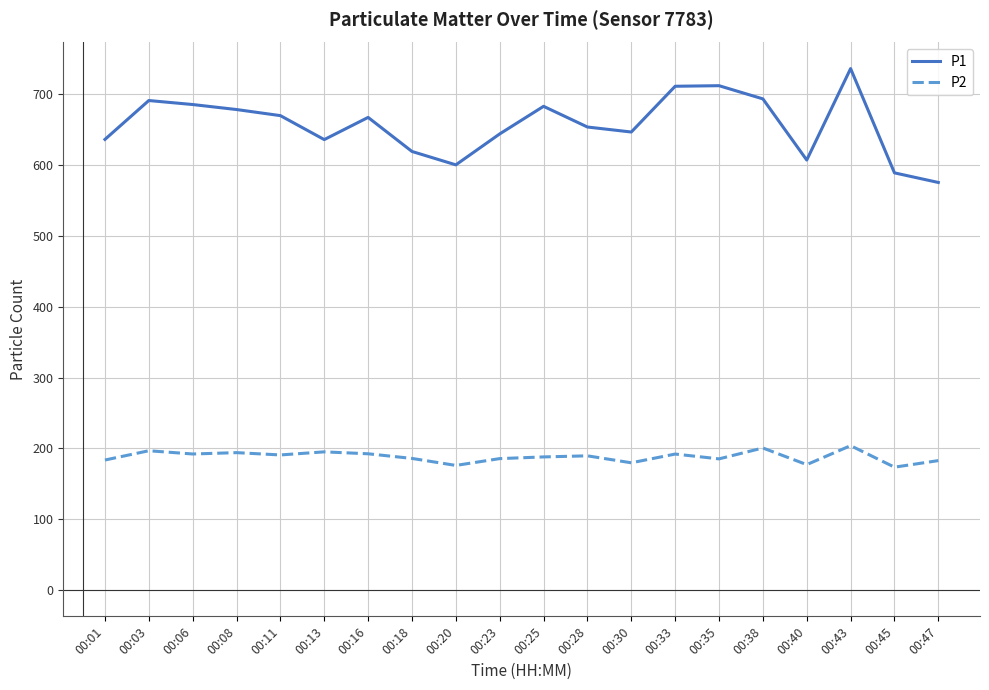

Is the value of P2 at 00:20 greater than the value of P1 at 00:40?

No